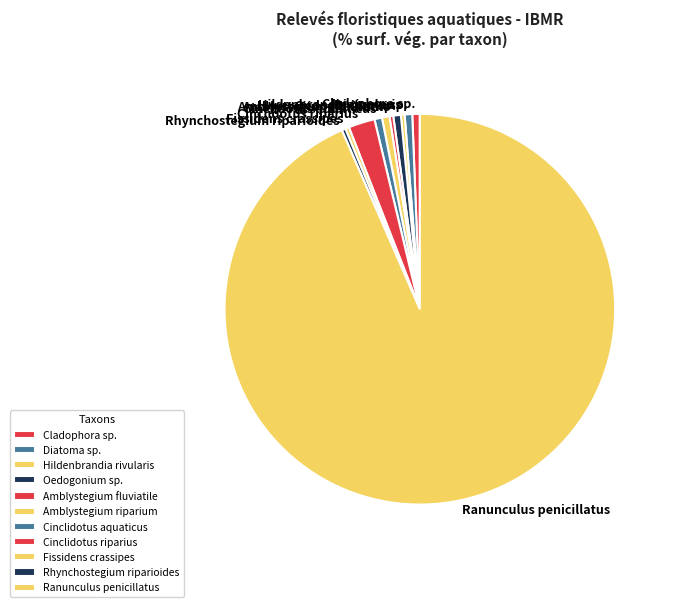

How many slices are in this pie chart?

11